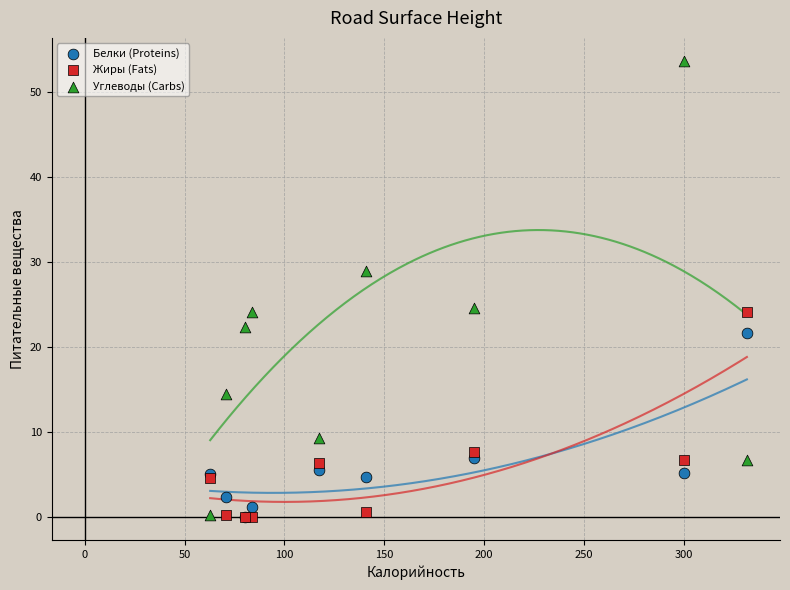

In the Белки (Proteins) series, what Y value is closest to 10?

7.0